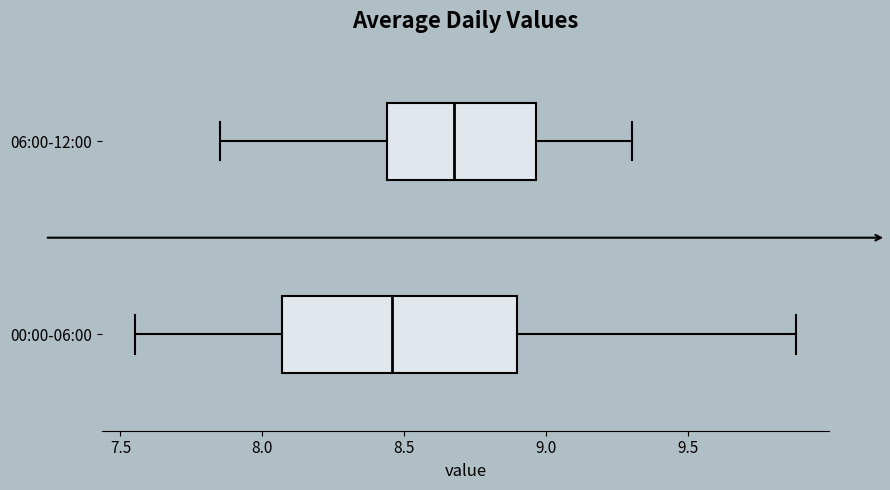

Which box is the widest, from its left edge to its right edge?

00:00-06:00